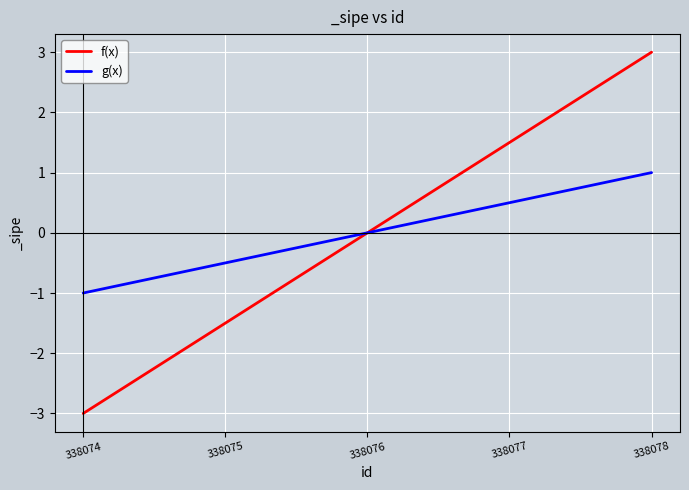

Count the number of categories in the chart.

5